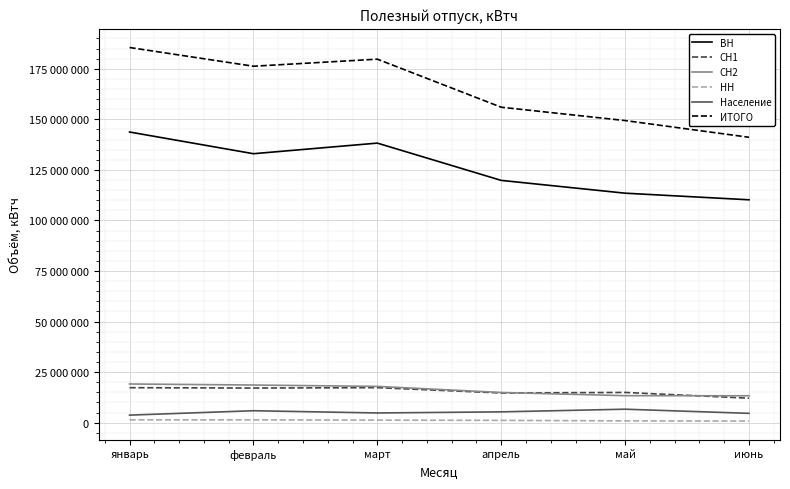

At how many categories does at least one series exceed 13424801?

6